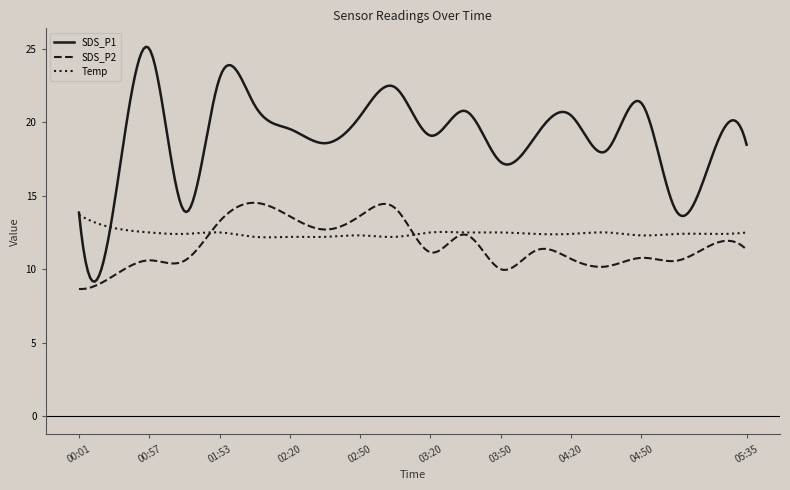

Which series has the largest range (max minus min)?

SDS_P1